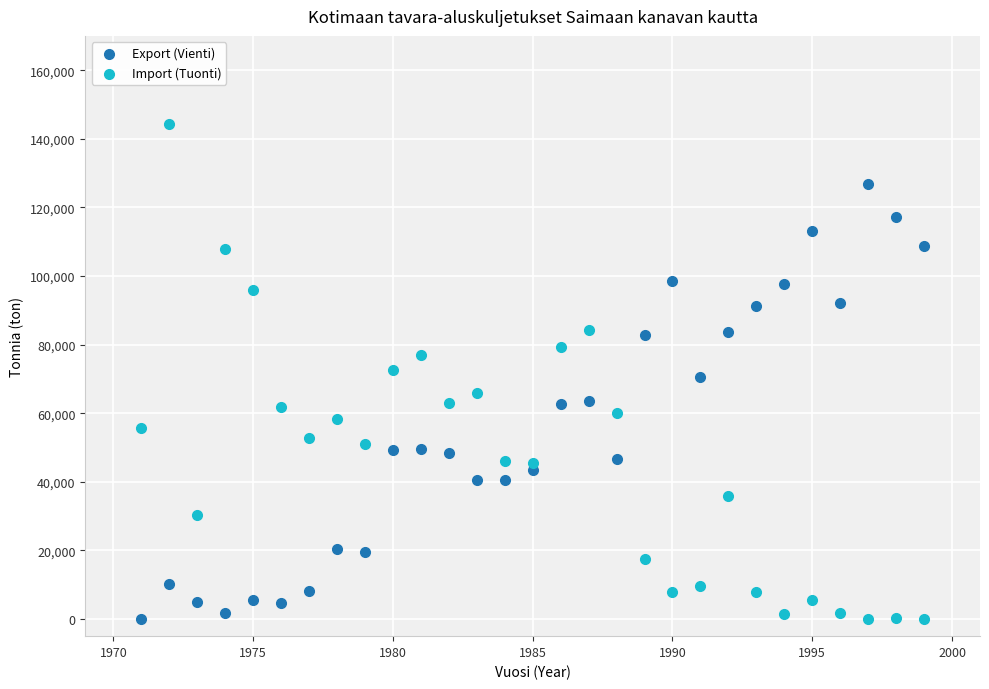

Which series reaches the maximum Y coordinate?

Import (Tuonti)